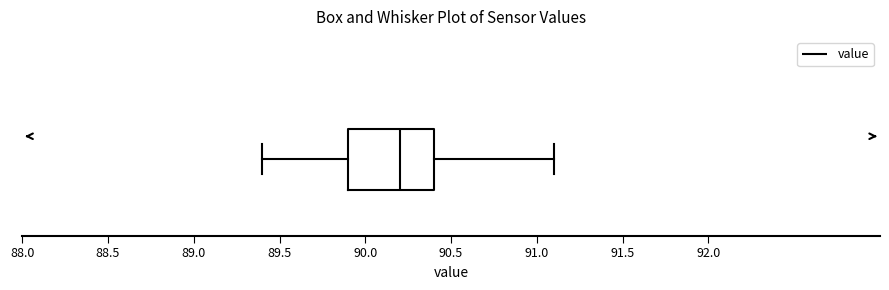

Where does the right whisker of the box end on the x-axis? The values are not printed on the chart, so give them approximately, as read against the axis.

91.1